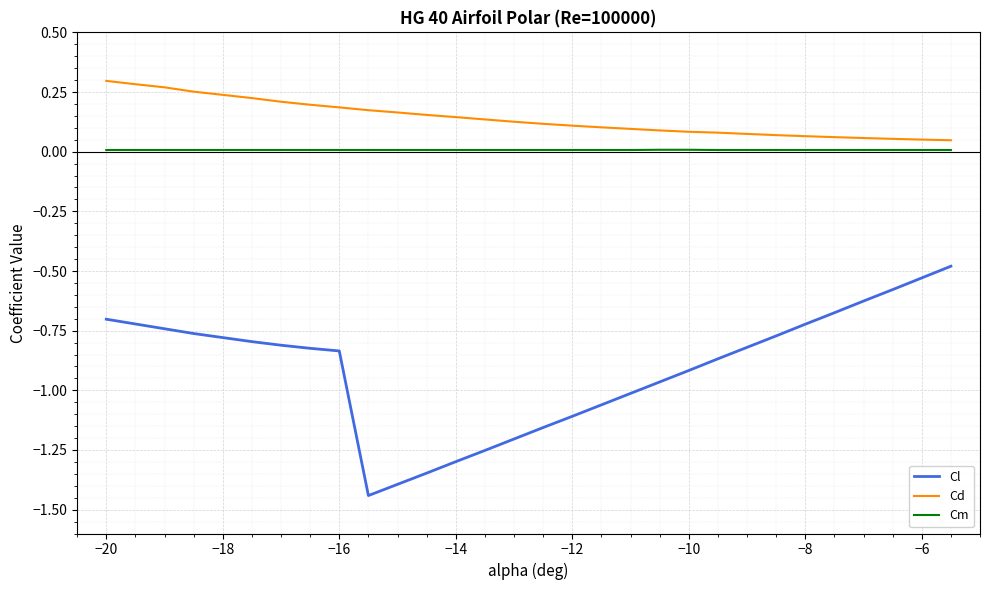

True or false: Cd and Cl cross at least once.

False